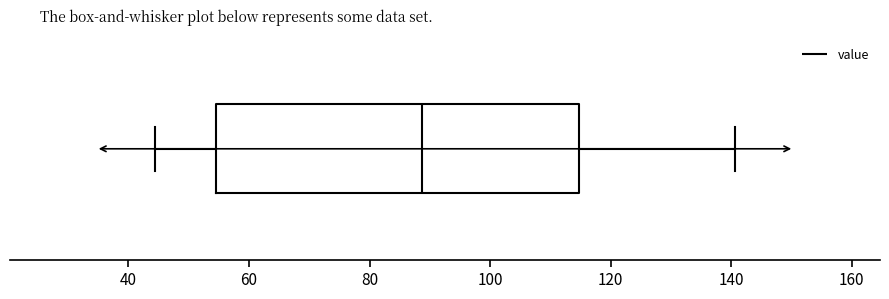

Transcribe this box plot: give where the median line is, the range the box spans, and where the two whiskers end, as read against the x-axis. The values are not printed on the chart, so give them approximately, as read against the axis.

median 88, box 54 to 114, whiskers 44 to 140